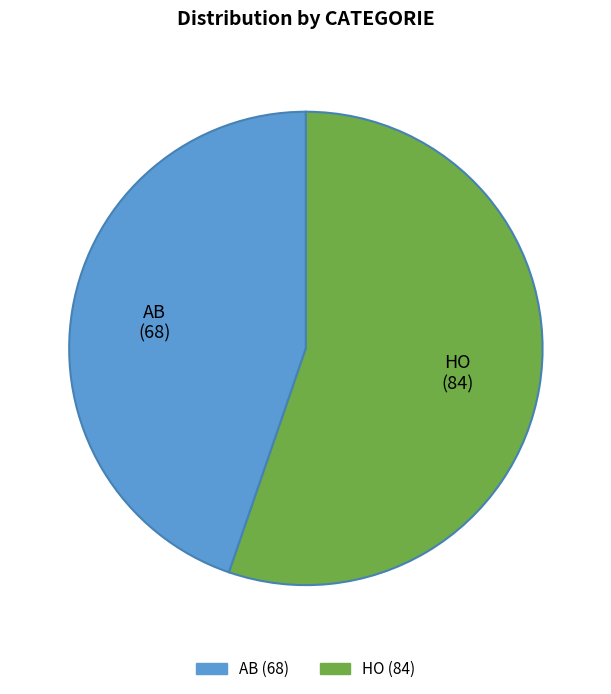

Between HO and AB, which is larger?

HO